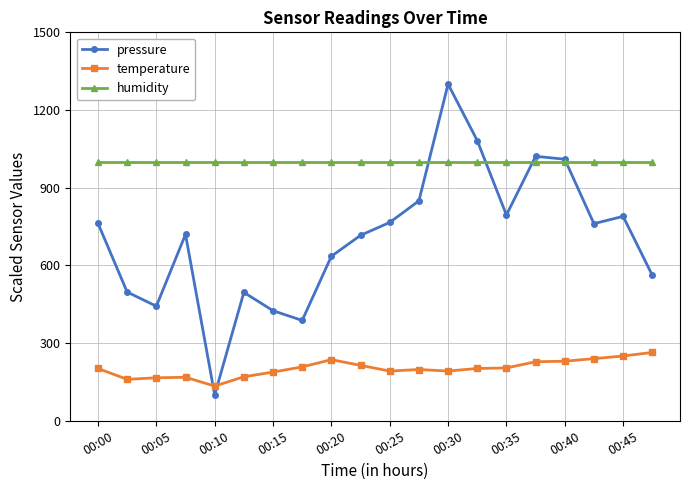

List the series in order of their overall mean, lowest first.

temperature, pressure, humidity